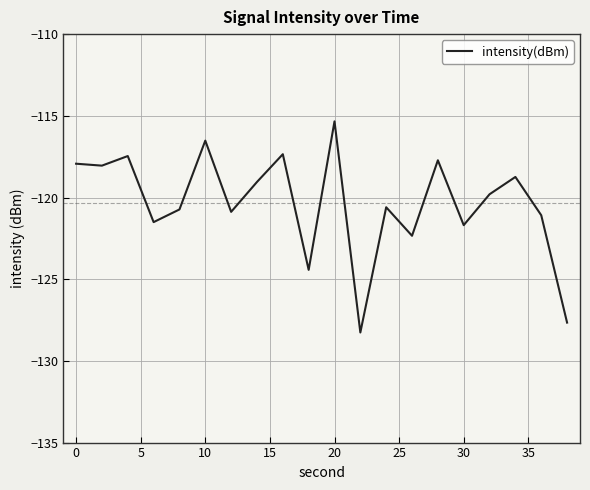

What is the difference between the maximum and minimum values?

12.9